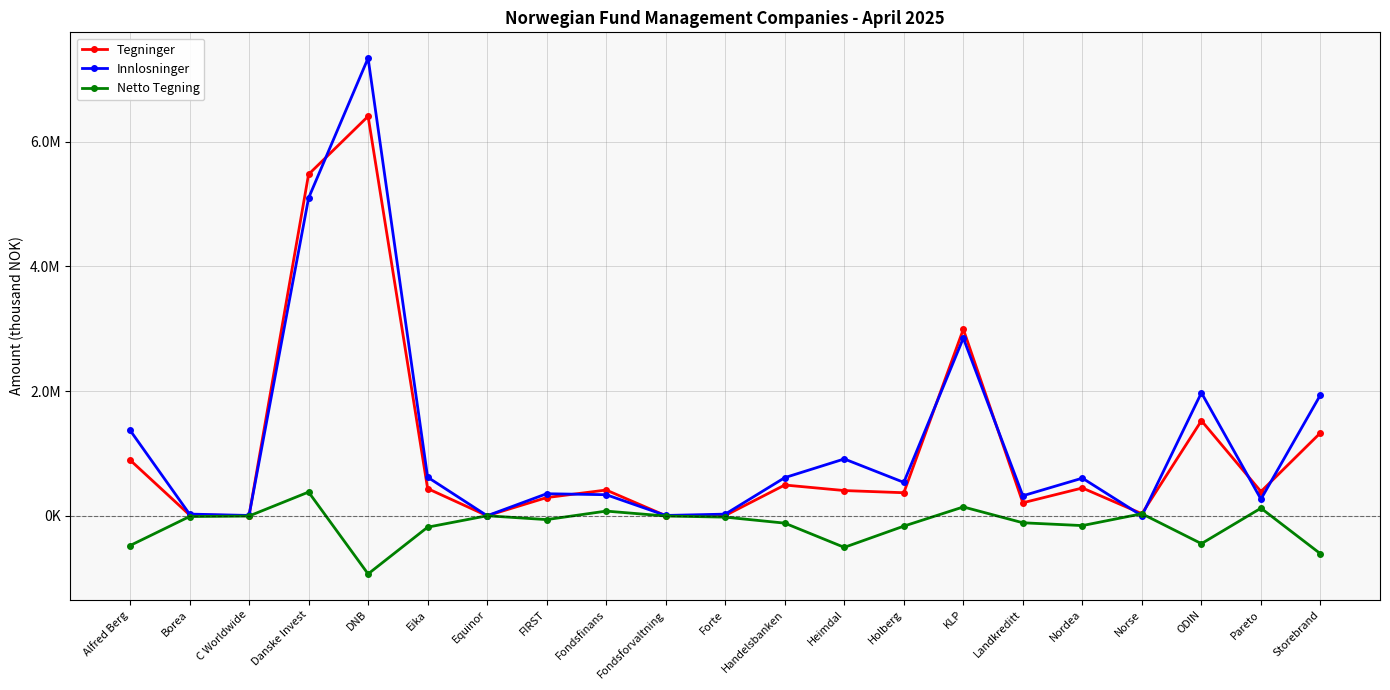

What are all the series names shown in the legend?

Tegninger, Innlosninger, Netto Tegning